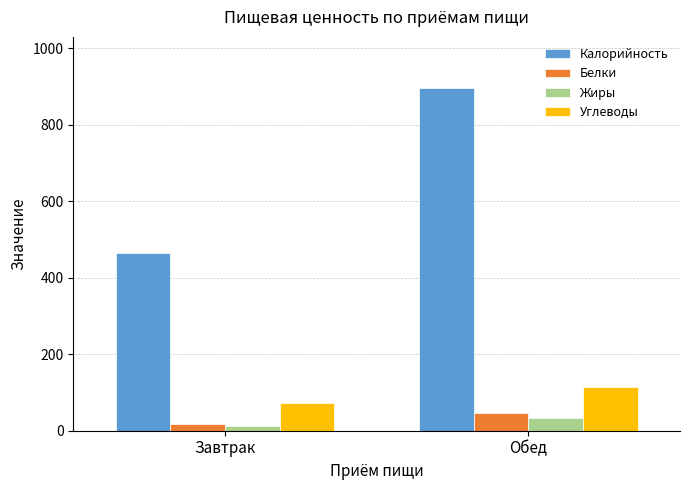

Which label corresponds to the smallest value in the chart?

Завтрак